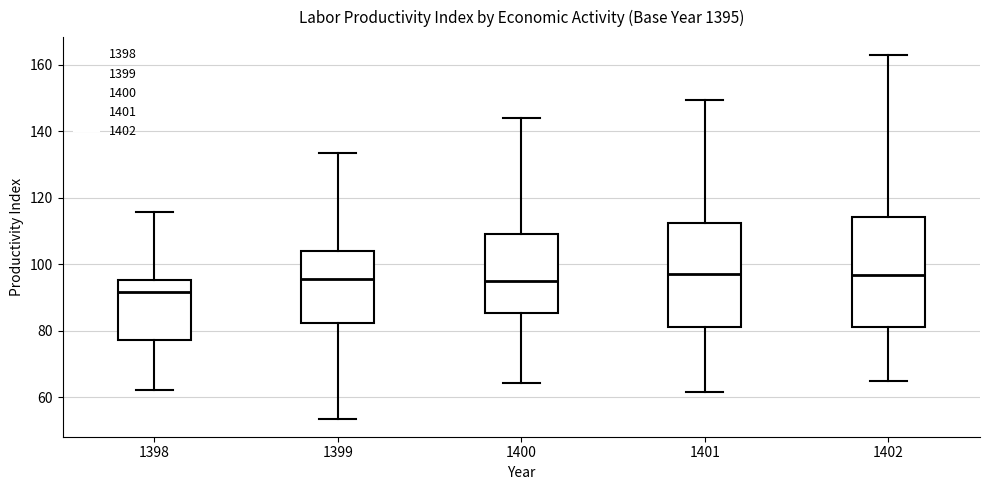

Which box has the lowest median line?

1398